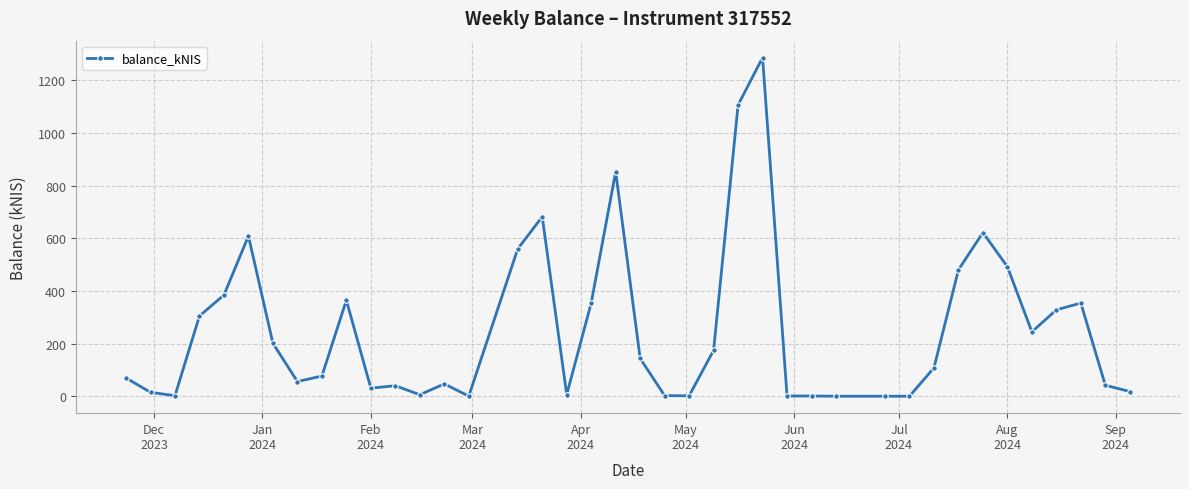

How many values are below 107?

20